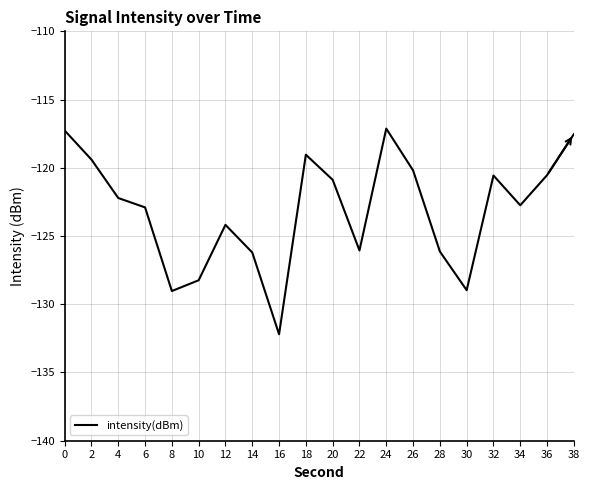

Which category has the lowest value across all series?

16